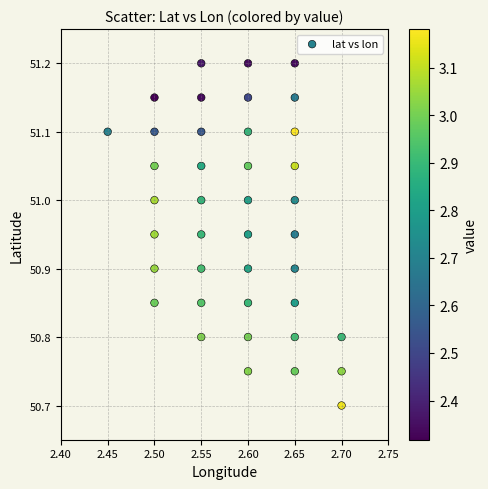

What Y value in the scatter plot is closest to 50?

50.7